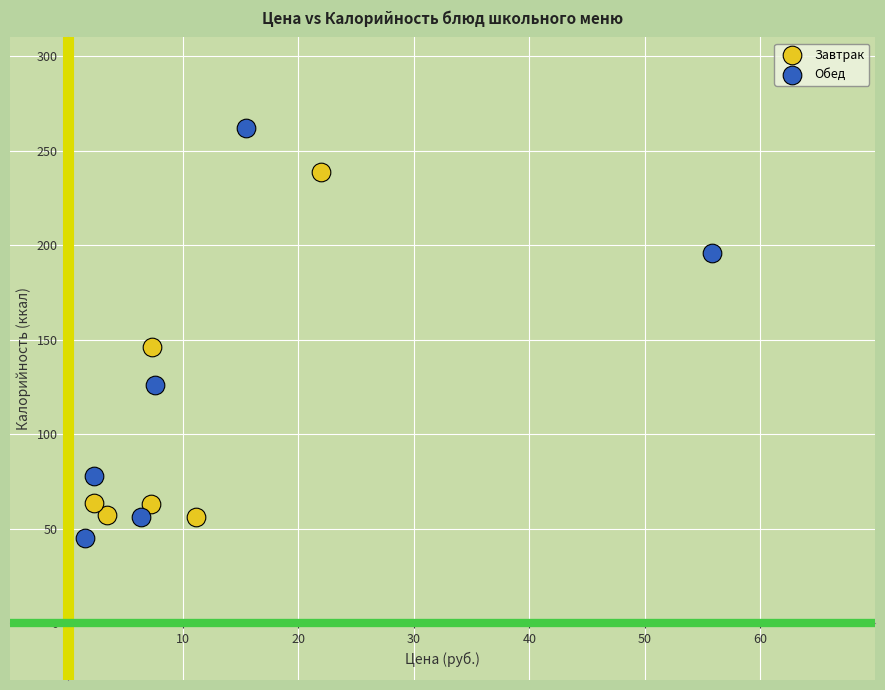

Which series has the widest spread of Y values?

Обед